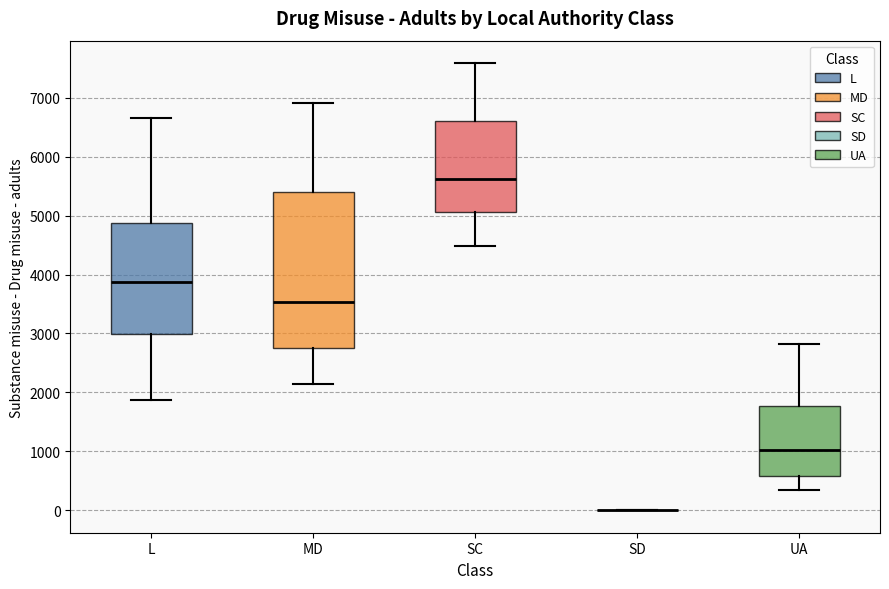

Reading left to right, transcribe this box plot: for each box, give where its median line is, the range the box spans, and where its two whiskers end, as read against the y-axis. The values are not printed on the chart, so give them approximately, as read against the axis.

L: median 3900, box 3000 to 4900, whiskers 1900 to 6700
MD: median 3500, box 2800 to 5400, whiskers 2100 to 6900
SC: median 5600, box 5100 to 6600, whiskers 4500 to 7600
SD: box collapsed to a line at 0, whiskers 0 to 0
UA: median 1000, box 600 to 1800, whiskers 400 to 2800